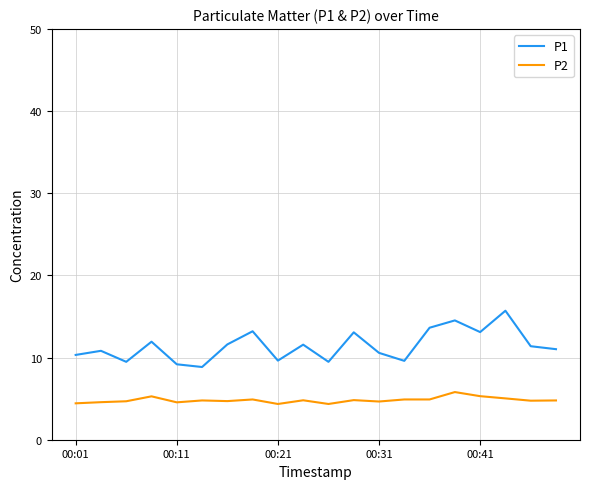

What is the highest value of the P2 series?

5.8